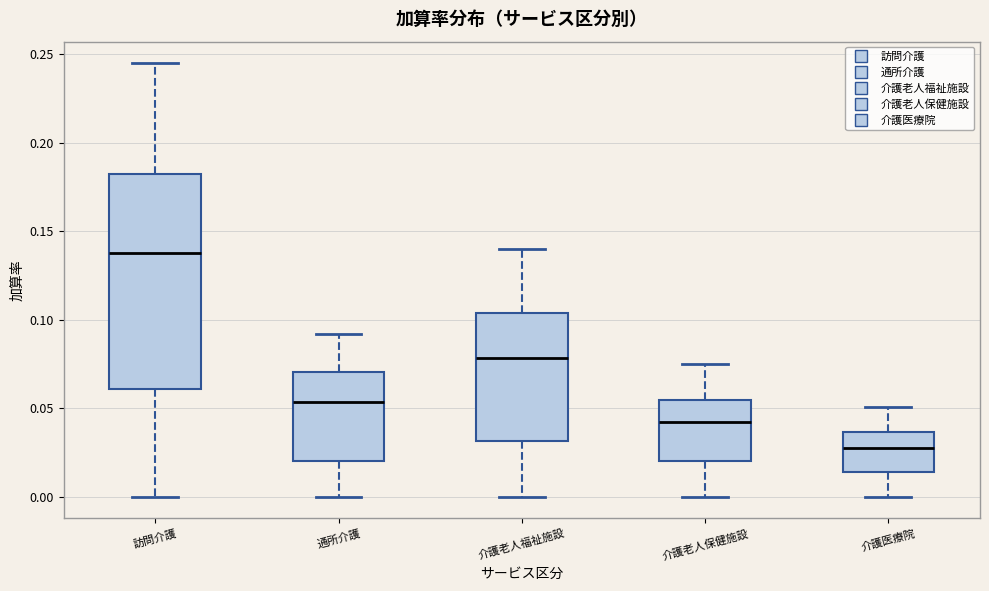

Reading left to right, transcribe this box plot: for each box, give where its median line is, the range the box spans, and where its two whiskers end, as read against the y-axis. The values are not printed on the chart, so give them approximately, as read against the axis.

訪問介護: median 0.140, box 0.060 to 0.185, whiskers 0.000 to 0.245
通所介護: median 0.055, box 0.020 to 0.070, whiskers 0.000 to 0.090
介護老人福祉施設: median 0.080, box 0.030 to 0.105, whiskers 0.000 to 0.140
介護老人保健施設: median 0.040, box 0.020 to 0.055, whiskers 0.000 to 0.075
介護医療院: median 0.030, box 0.015 to 0.035, whiskers 0.000 to 0.050